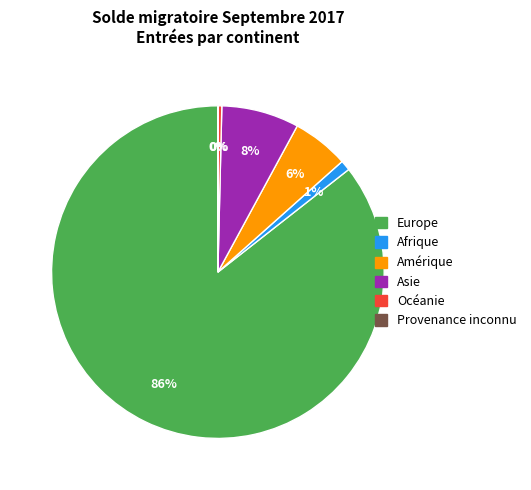

Combined, do Océanie and Europe account for over 50%?

Yes